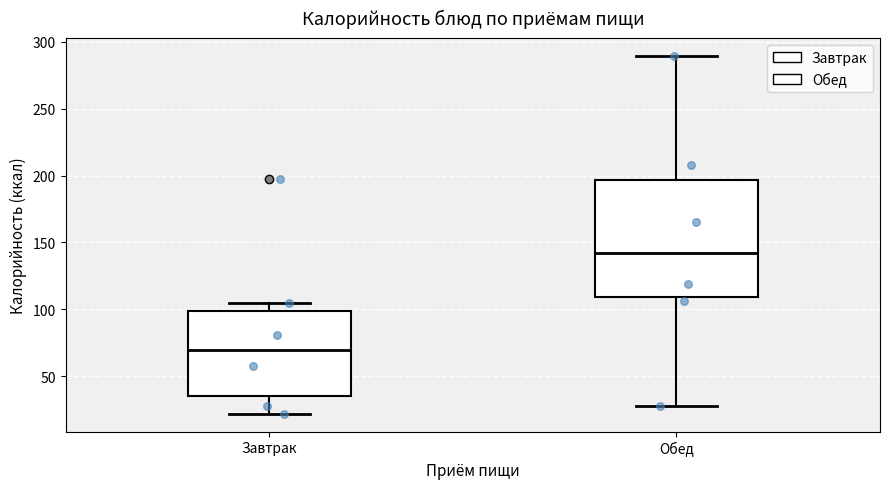

Which box has the highest median line?

Обед